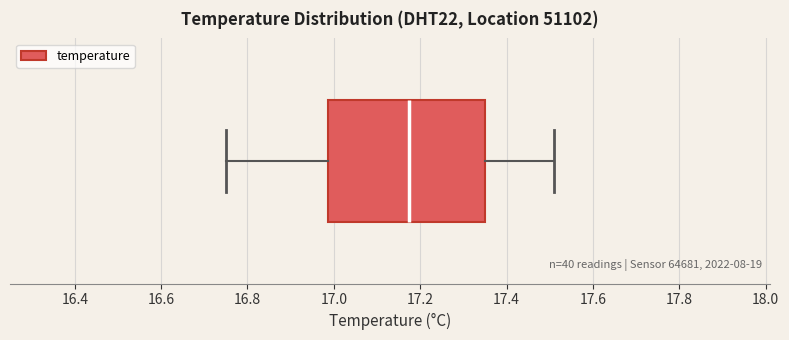

Transcribe this box plot: give where the median line is, the range the box spans, and where the two whiskers end, as read against the x-axis. The values are not printed on the chart, so give them approximately, as read against the axis.

median 17.18, box 16.98 to 17.36, whiskers 16.76 to 17.52